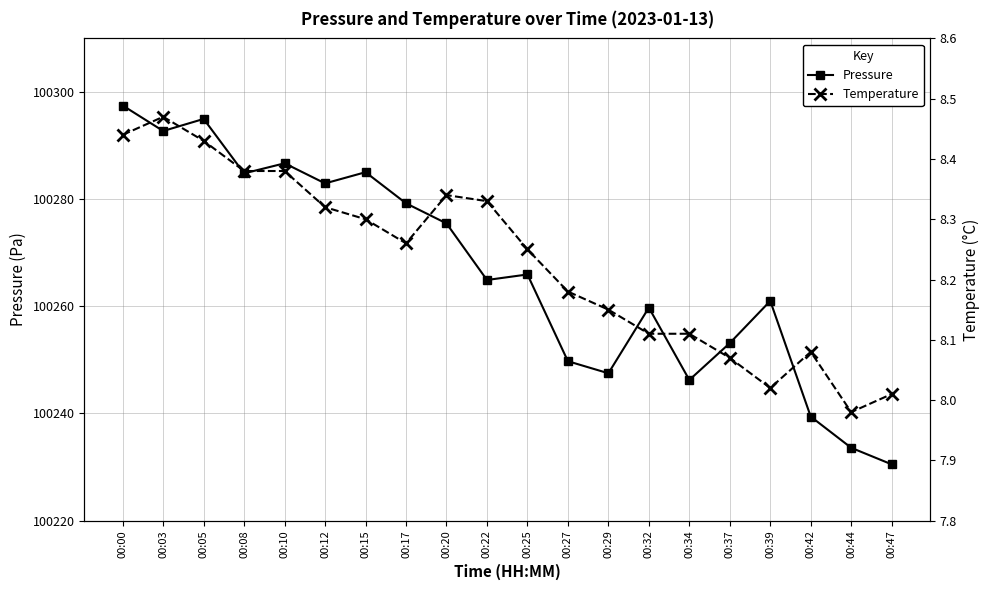

Is it true that pressure equals 100295.0 at 00:05?

True